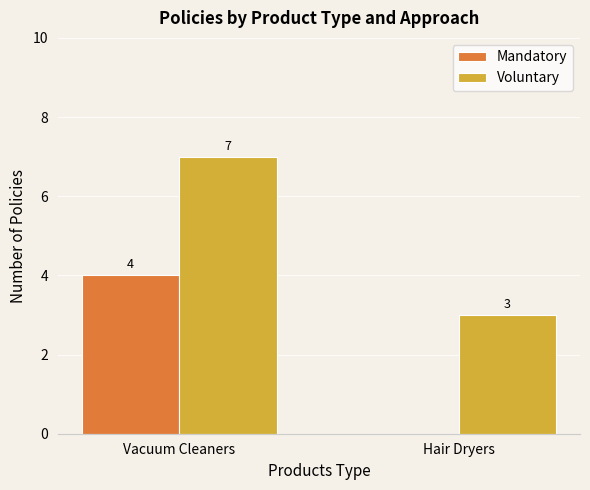

At which category is the sum across all series the highest?

Vacuum Cleaners